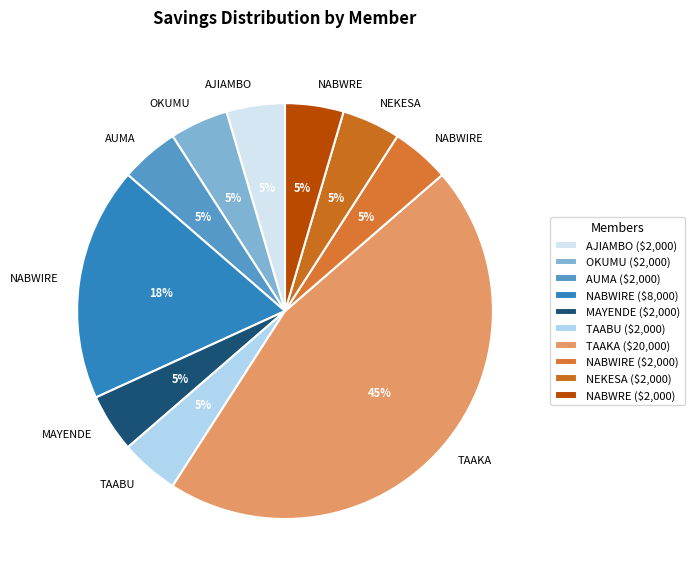

How many slices are in this pie chart?

10